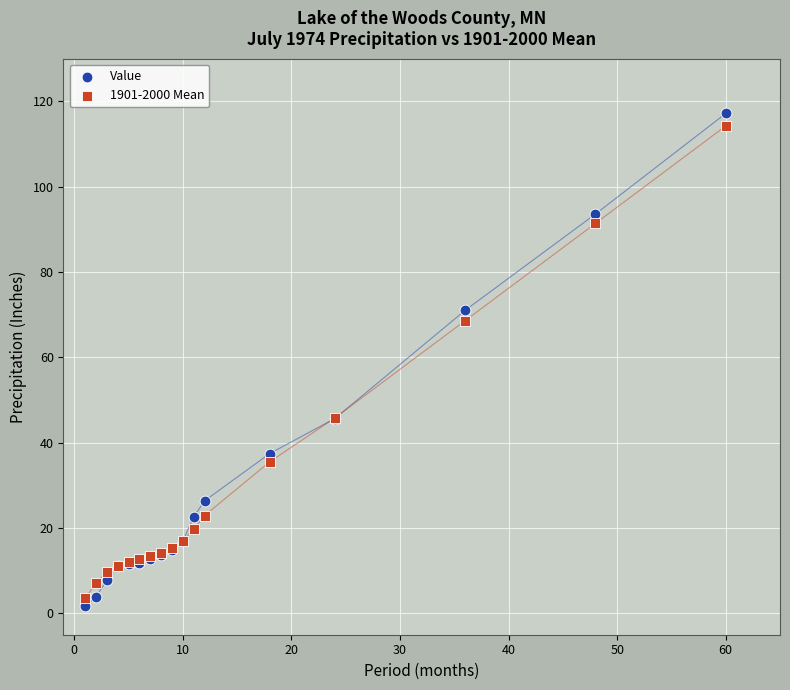

What are all the series names shown in the legend?

Value, 1901-2000 Mean